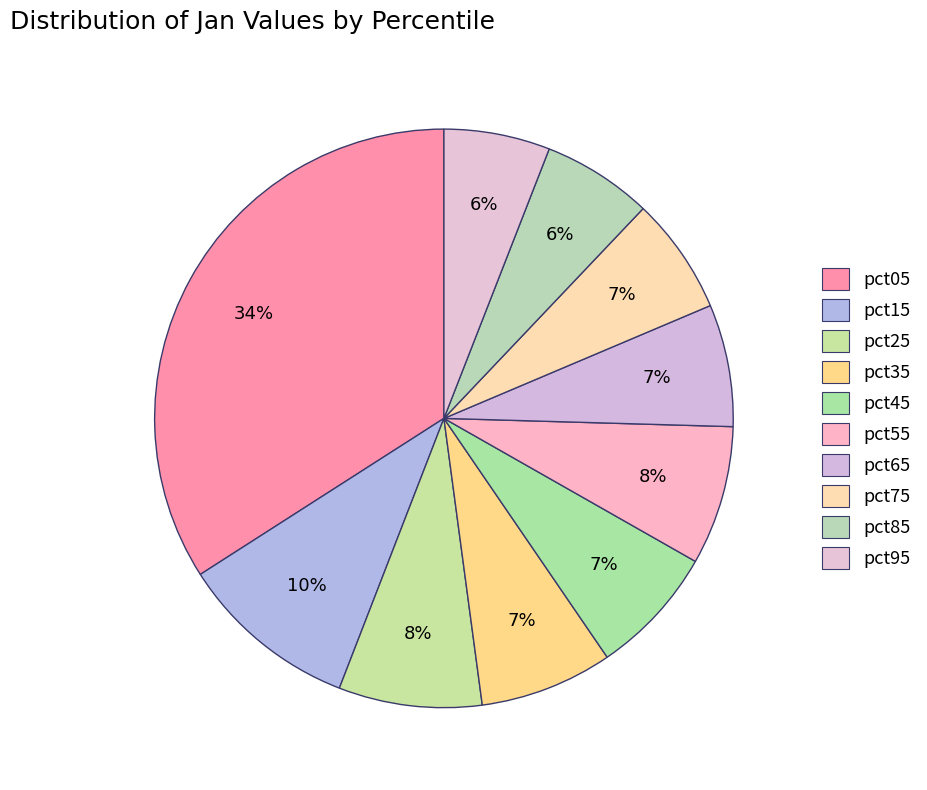

Which slice is the largest?

pct05